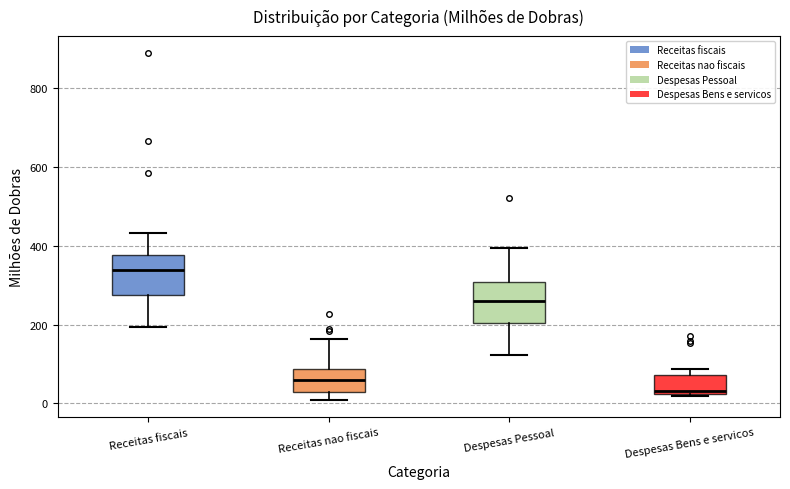

Reading left to right, read every box against the y-axis: the position of its median line, the range the box covers, and the ends of its whiskers. The values are not printed on the chart, so give them approximately, as read against the axis.

Receitas fiscais: median 340, box 280 to 380, whiskers 200 to 440
Receitas nao fiscais: median 60, box 20 to 80, whiskers 0 to 160
Despesas Pessoal: median 260, box 200 to 300, whiskers 120 to 400
Despesas Bens e servicos: median 40, box 20 to 80, whiskers 20 (just below the box's lower edge) to 80 (just above the box's upper edge)